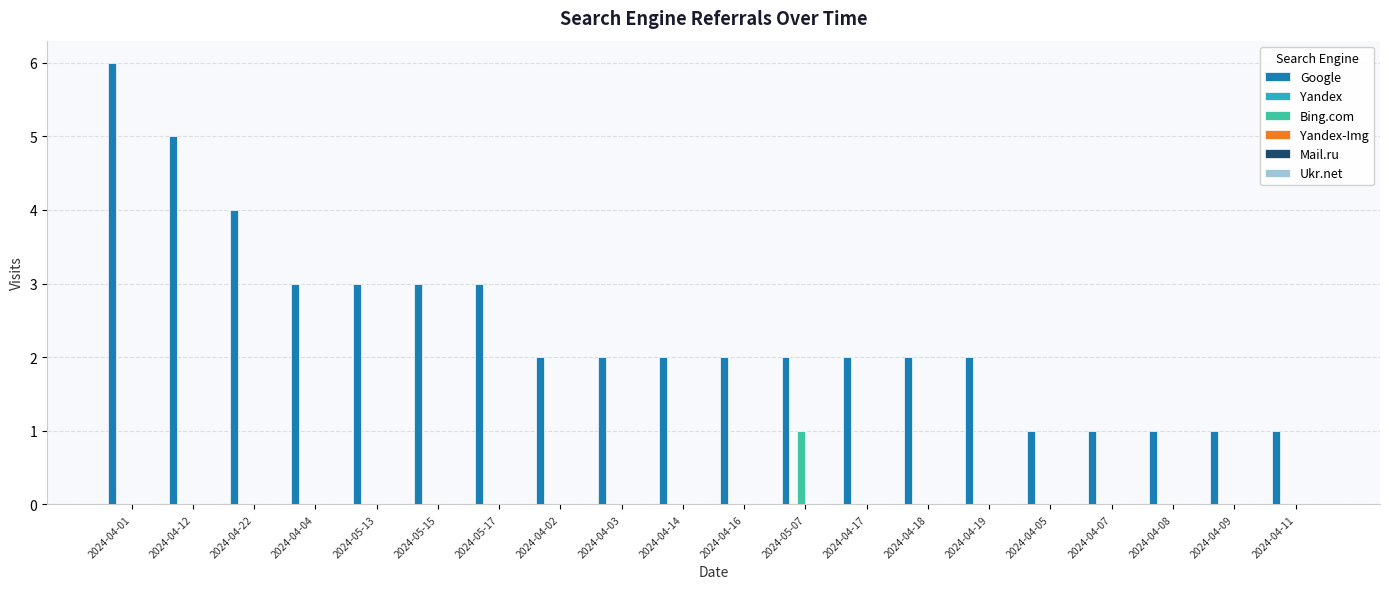

What is the maximum value shown in the chart?

6